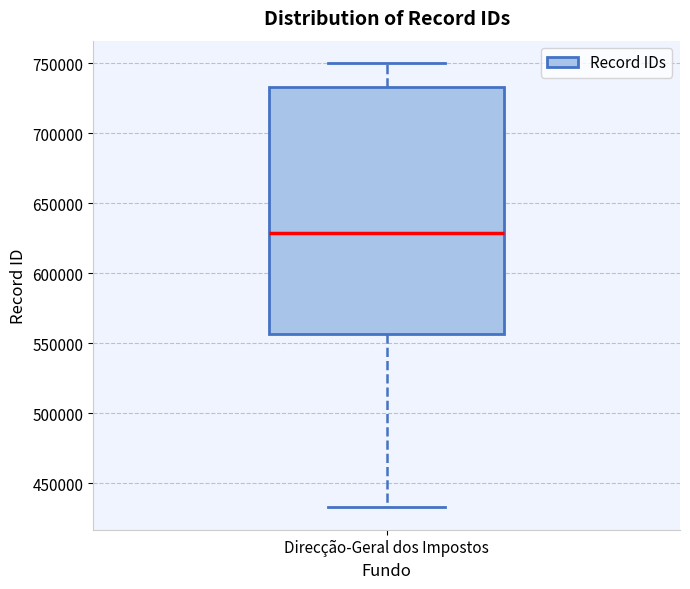

Where is the lower edge of the box for Direcção-Geral dos Impostos on the y-axis? The values are not printed on the chart, so give them approximately, as read against the axis.

555000